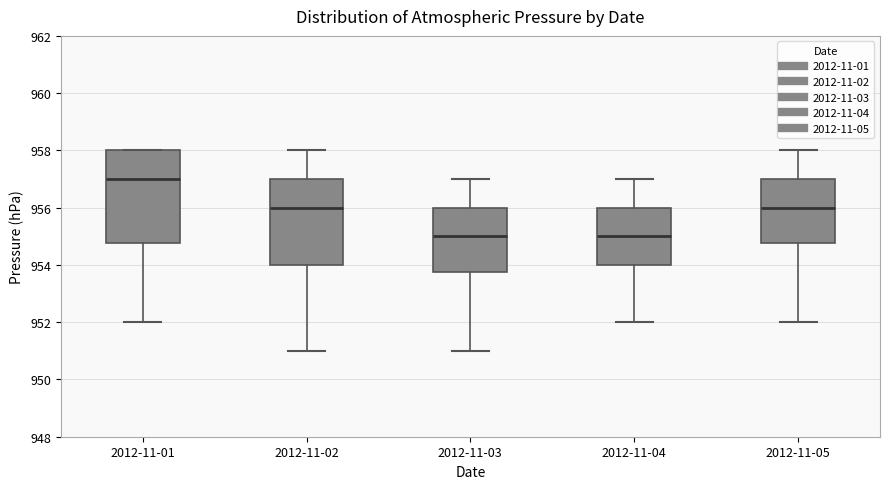

Reading left to right, transcribe this box plot: for each box, give where its median line is, the range the box spans, and where its two whiskers end, as read against the y-axis. The values are not printed on the chart, so give them approximately, as read against the axis.

2012-11-01: median 957.0, box 954.8 to 958.0, whiskers 952.0 to 958.0
2012-11-02: median 956.0, box 954.0 to 957.0, whiskers 951.0 to 958.0
2012-11-03: median 955.0, box 953.8 to 956.0, whiskers 951.0 to 957.0
2012-11-04: median 955.0, box 954.0 to 956.0, whiskers 952.0 to 957.0
2012-11-05: median 956.0, box 954.8 to 957.0, whiskers 952.0 to 958.0